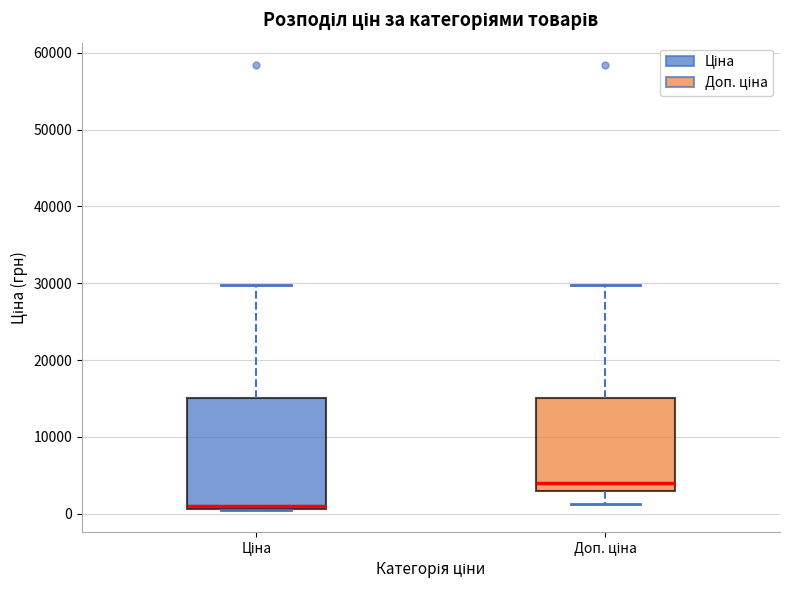

Where is the lower edge of the box for Ціна on the y-axis? The values are not printed on the chart, so give them approximately, as read against the axis.

1000